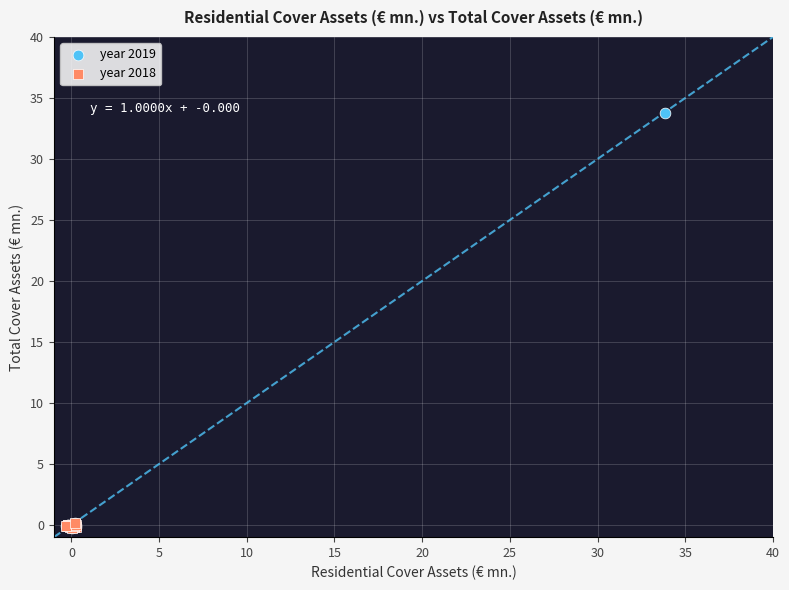

Which series reaches the maximum Y coordinate?

year 2019